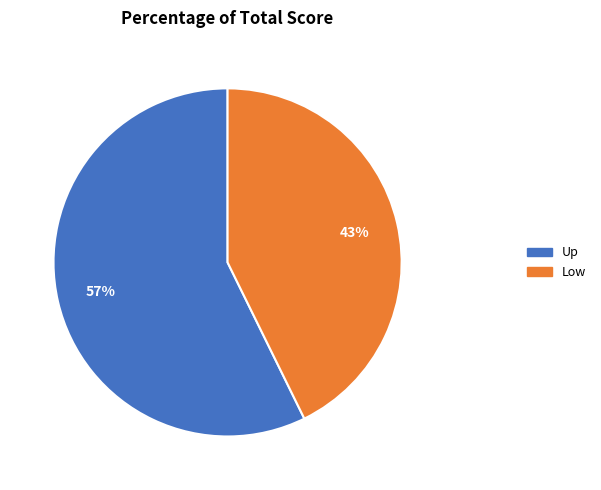

Is there a majority slice in this chart?

Yes